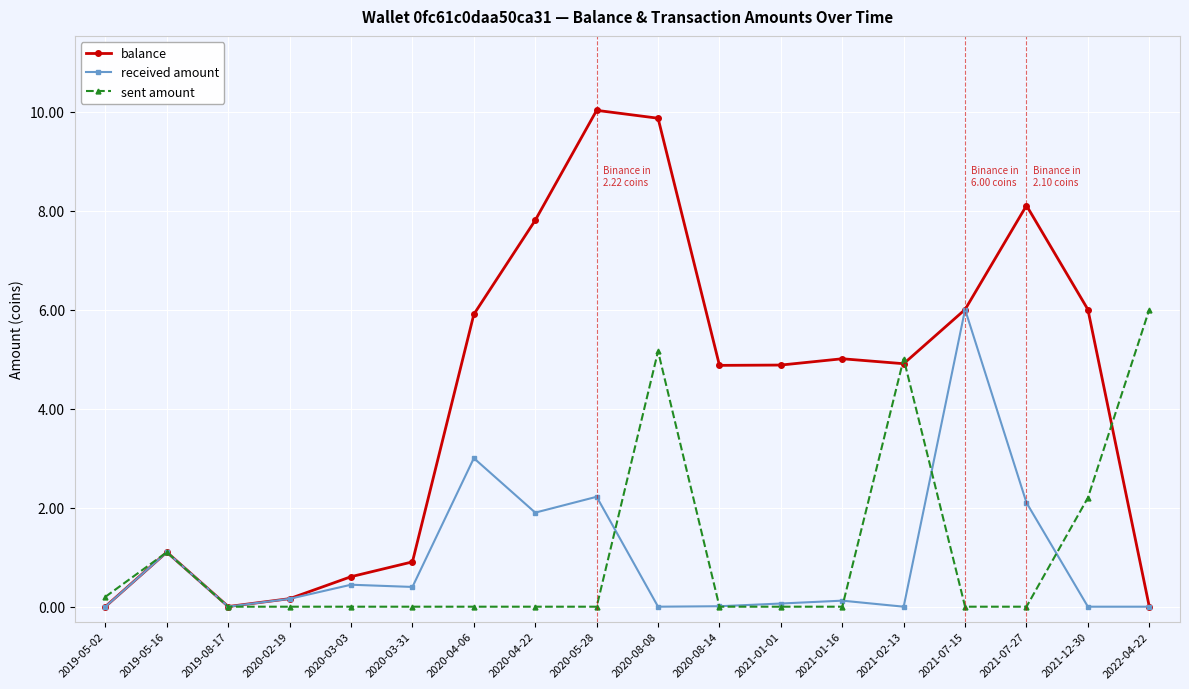

What is the highest value of the balance series?

10.0